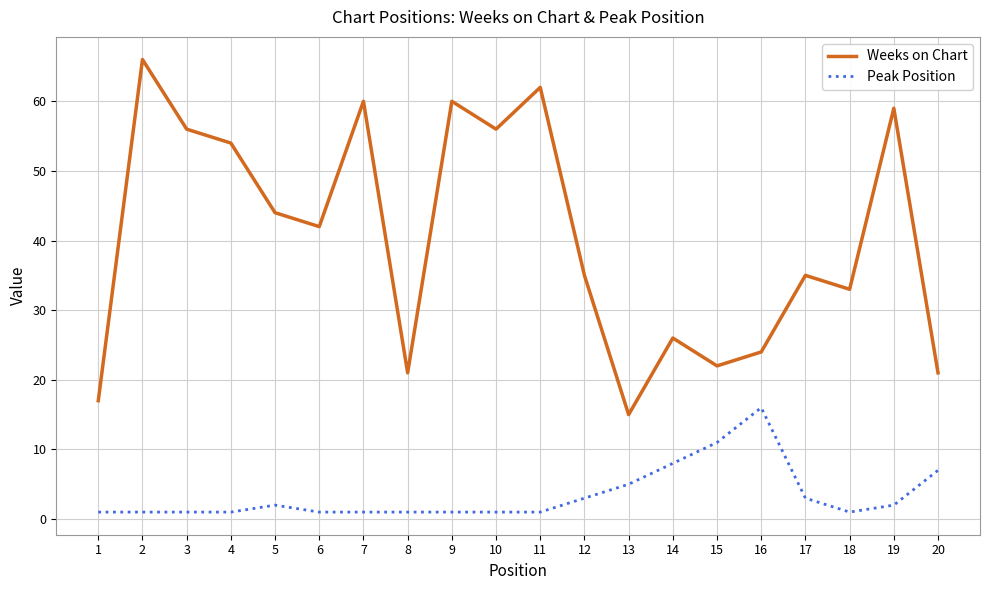

What is the spread (max minus min) of values at 7?

59